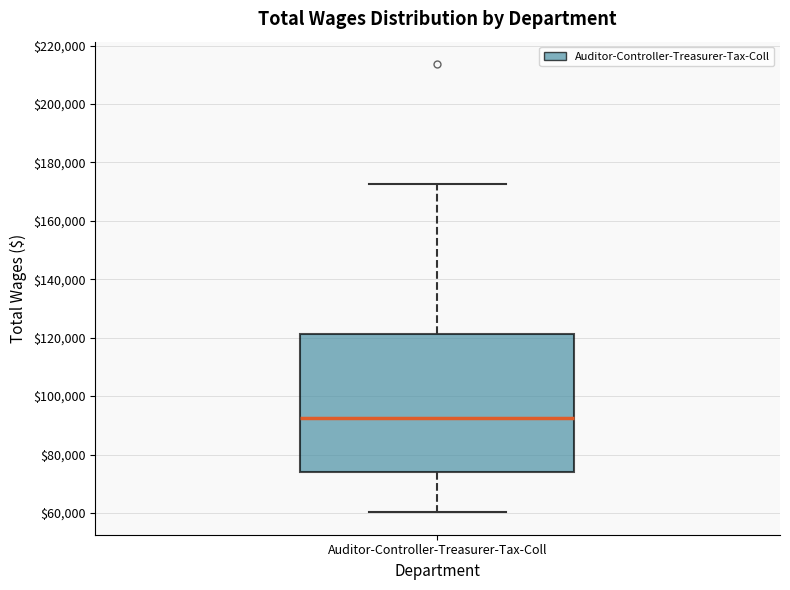

Read this box plot against the y-axis: the position of the median line, the range covered by the box, and the ends of both whiskers. The values are not printed on the chart, so give them approximately, as read against the axis.

median 92000, box 74000 to 122000, whiskers 60000 to 172000